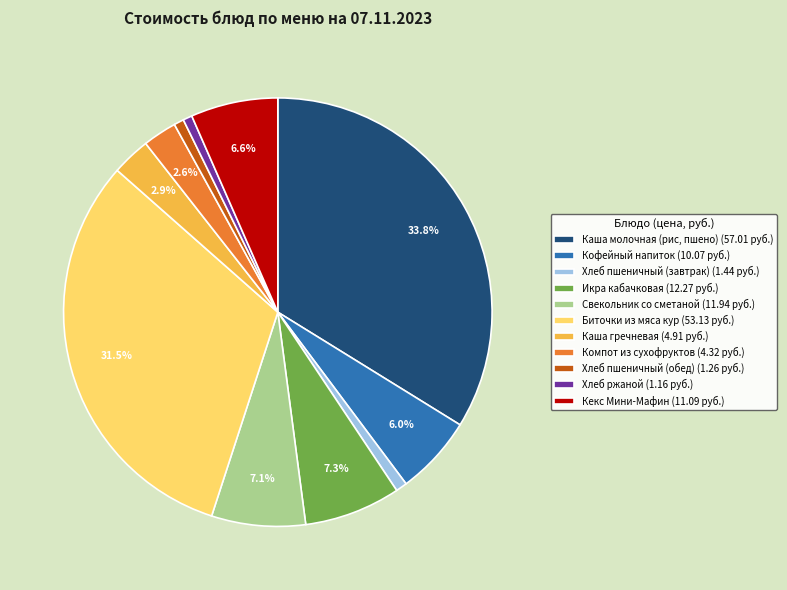

Is it true that Хлеб пшеничный (обед) is 1% of the pie?

True